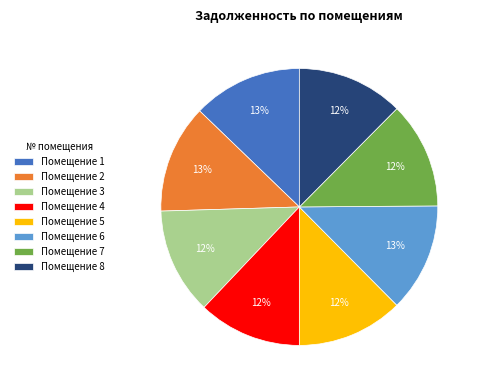

To the nearest percent, what is the combined percentage of Помещение 5 and Помещение 2?

25%